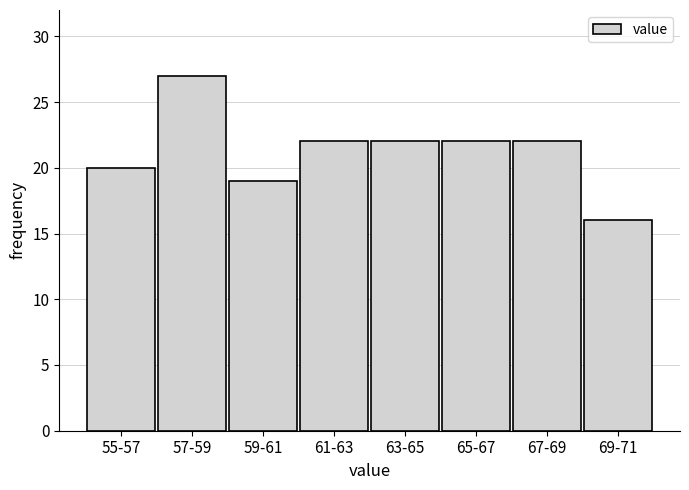

Reading left to right, extract all data points from this chart.

20	27	19	22	22	22	22	16